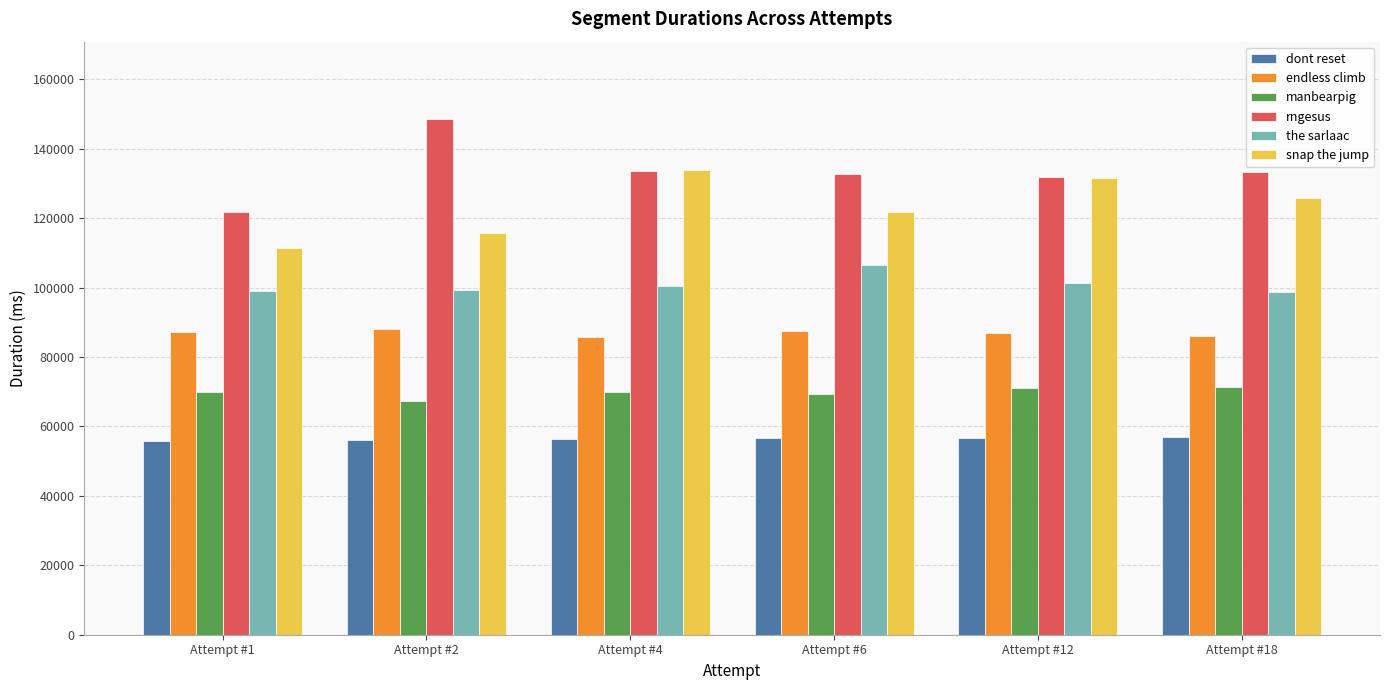

At which category does the chart reach its peak across all series?

Attempt #2